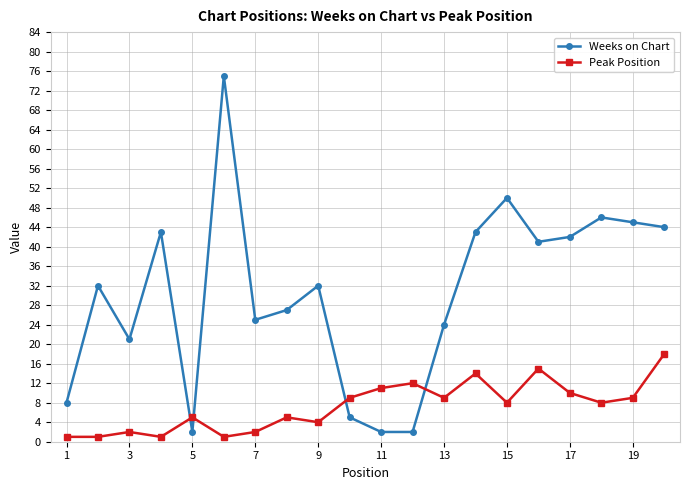

What are all the series names shown in the legend?

Weeks on Chart, Peak Position